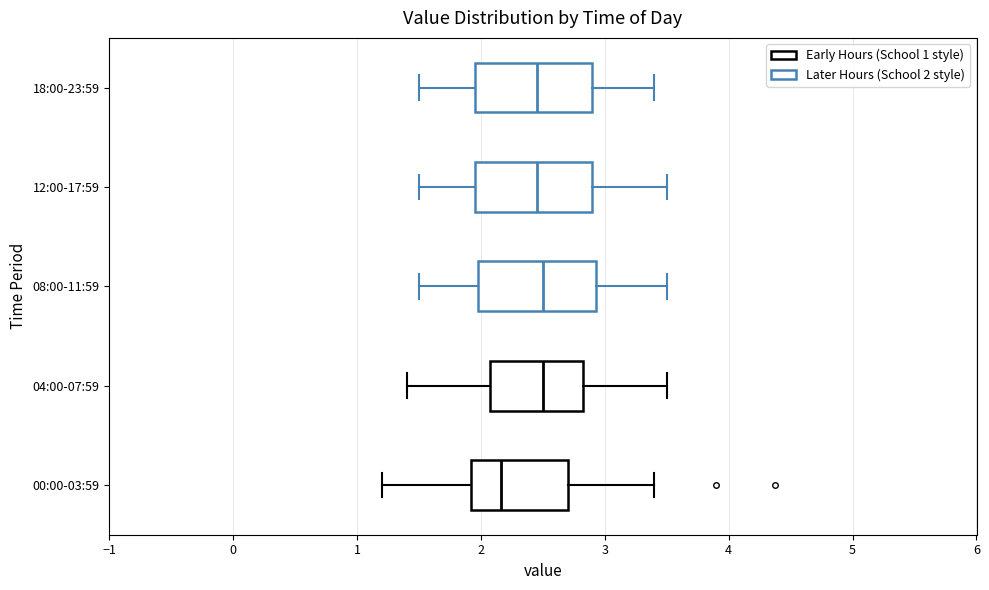

Where is the left edge of the box for 00:00-03:59 on the x-axis? The values are not printed on the chart, so give them approximately, as read against the axis.

1.9